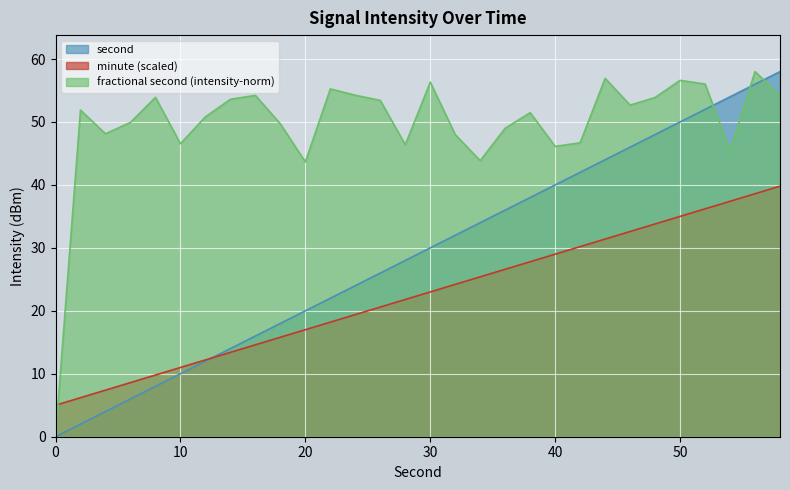

Rank the series by their average value, from highest to lowest.

fractional second (intensity-norm), second, minute (scaled)